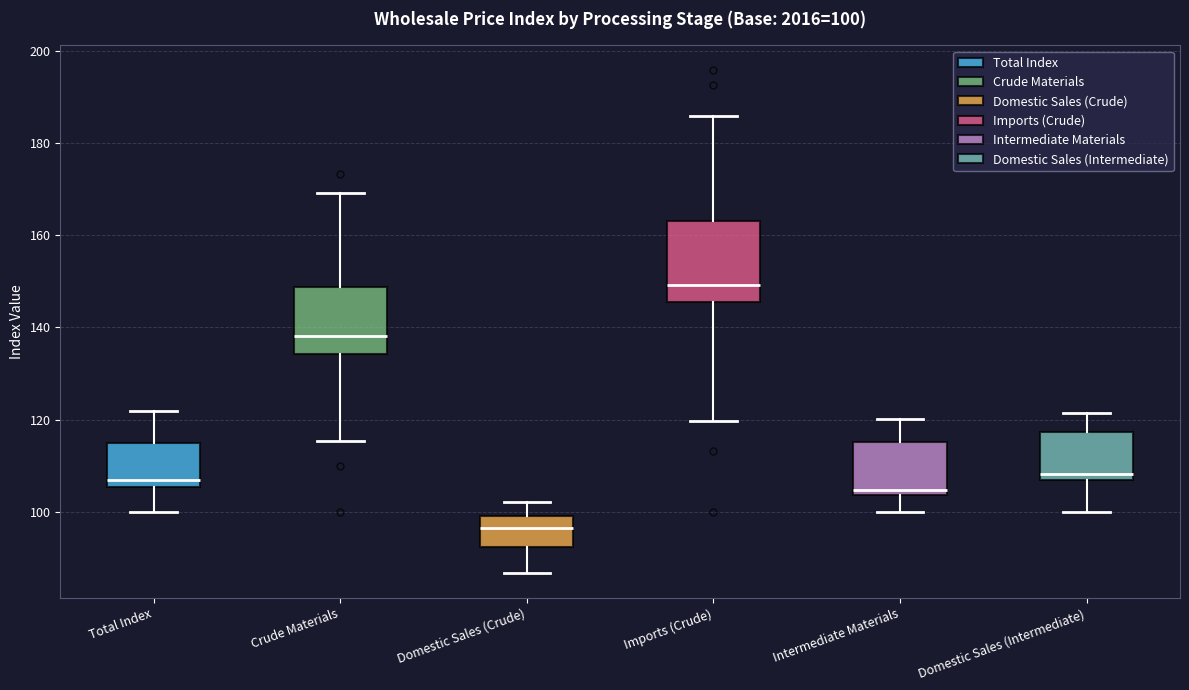

Which box is the tallest, from its lower edge to its upper edge?

Imports (Crude)